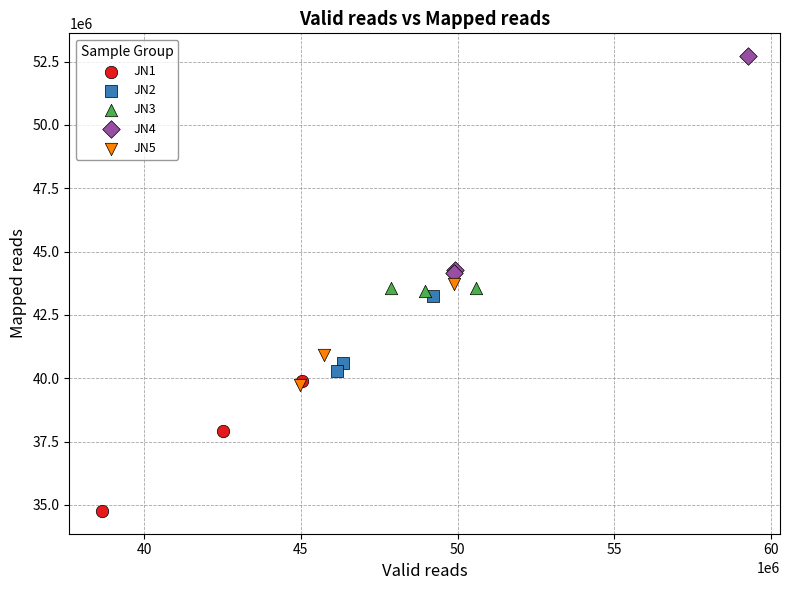

Which series has the largest Y range (max minus min)?

JN4